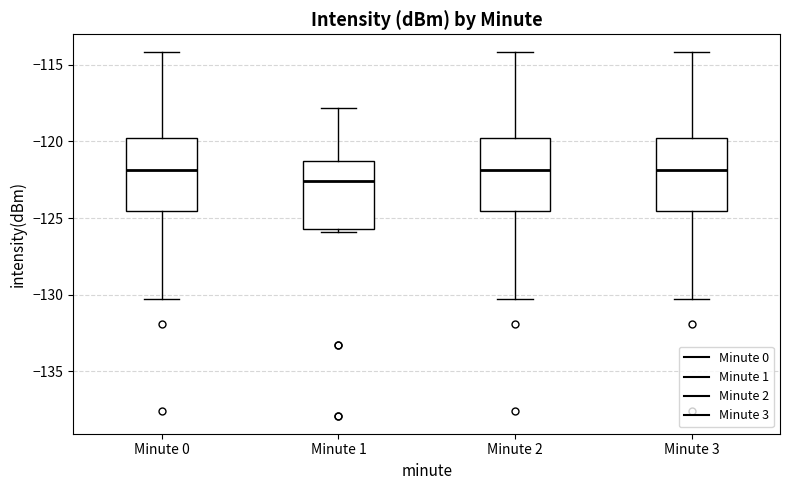

Where is the upper edge of the box for Minute 3 on the y-axis? The values are not printed on the chart, so give them approximately, as read against the axis.

-120.0